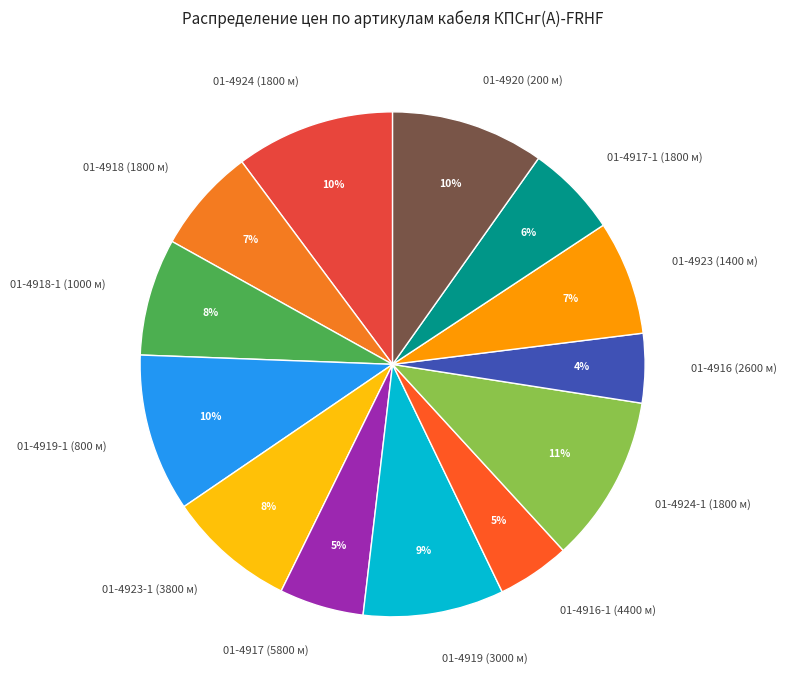

Does 01-4917-1 (1800 м) account for over 50% of the chart?

No